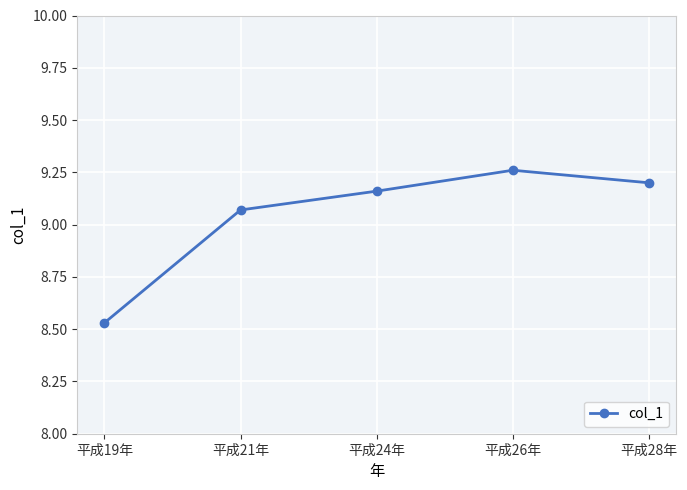

What is the label of the 3rd point from the right?

平成24年